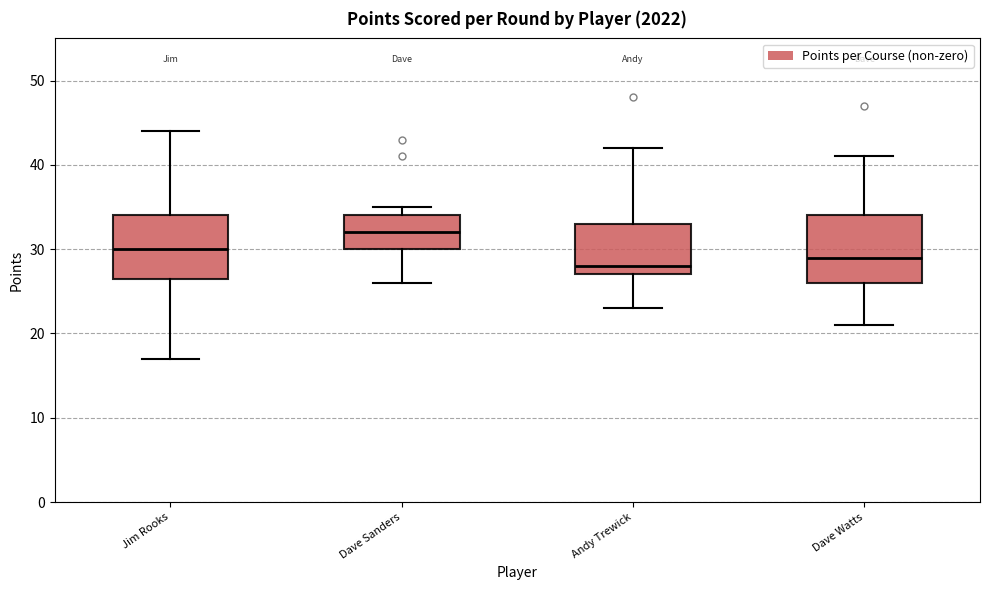

Where does the upper whisker of the box for Jim Rooks end on the y-axis? The values are not printed on the chart, so give them approximately, as read against the axis.

44